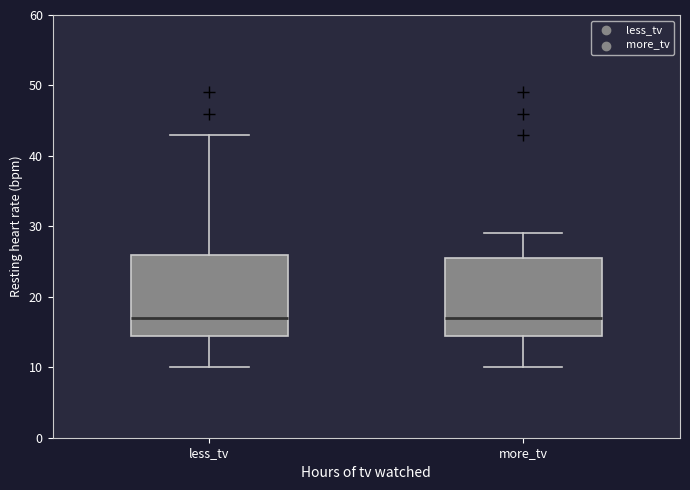

Reading left to right, read every box against the y-axis: the position of its median line, the range the box covers, and the ends of its whiskers. The values are not printed on the chart, so give them approximately, as read against the axis.

less_tv: median 17, box 15 to 26, whiskers 10 to 43
more_tv: median 17, box 15 to 26, whiskers 10 to 29